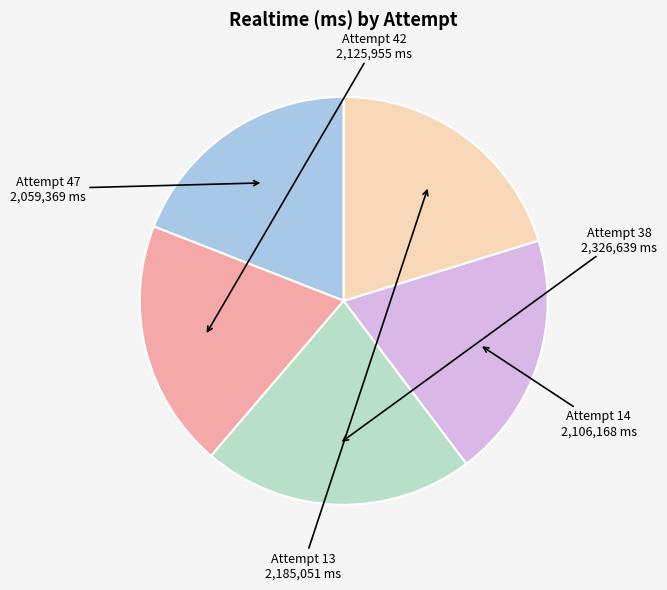

Do Attempt 14 and Attempt 42 together represent more than half of the pie?

No